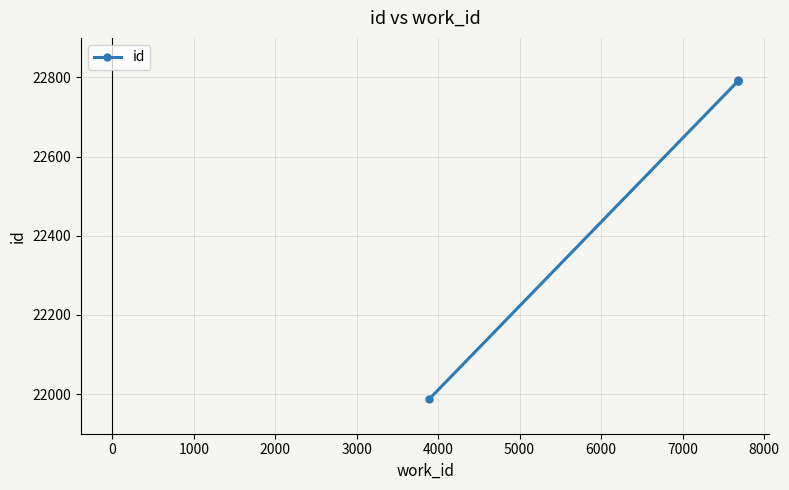

What is the minimum value shown in the chart?

21988